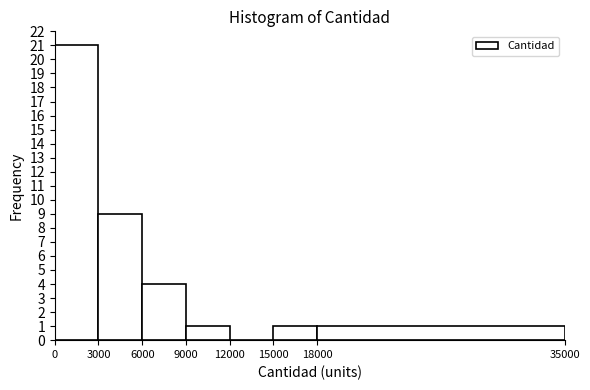

Reading left to right, transcribe this chart: for each bar, give the range it covers on the x-axis and its height. The values are not printed on the chart, so give them approximately, as read against the axis.

0 to 3000: 21
3000 to 6000: 9
6000 to 9000: 4
9000 to 12000: 1
12000 to 15000: 0
15000 to 18000: 1
18000 to 35000: 1